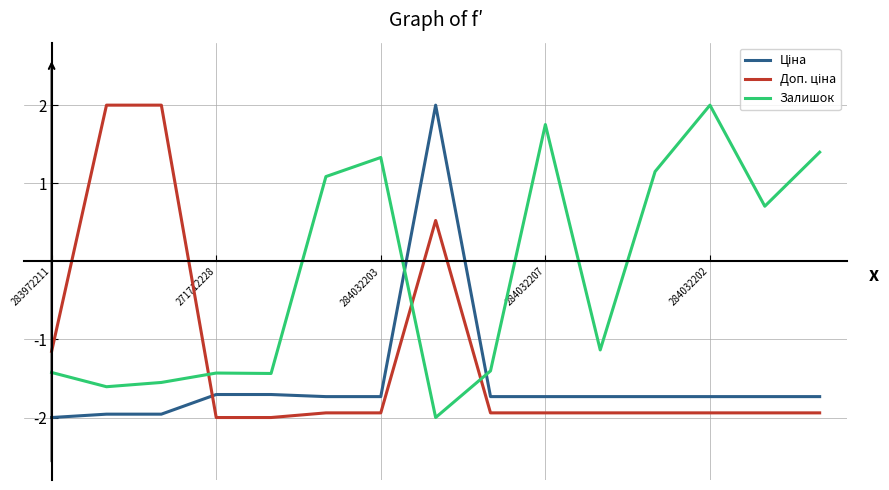

Which series has the largest total across all categories?

Залишок